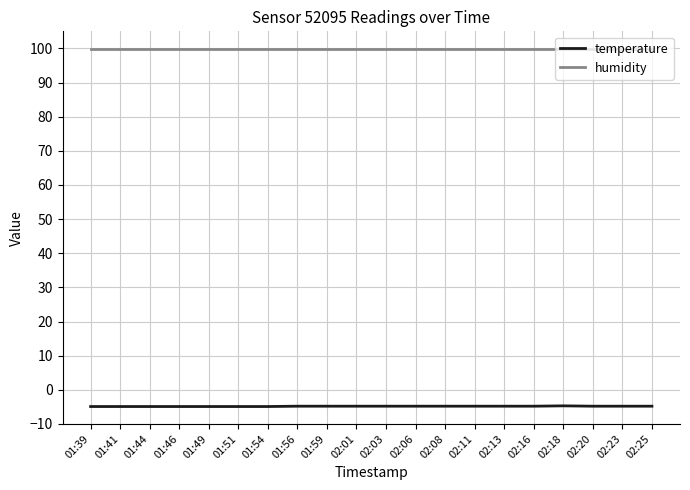

What is the sum of the humidity values at 01:54 and 02:13?

199.8